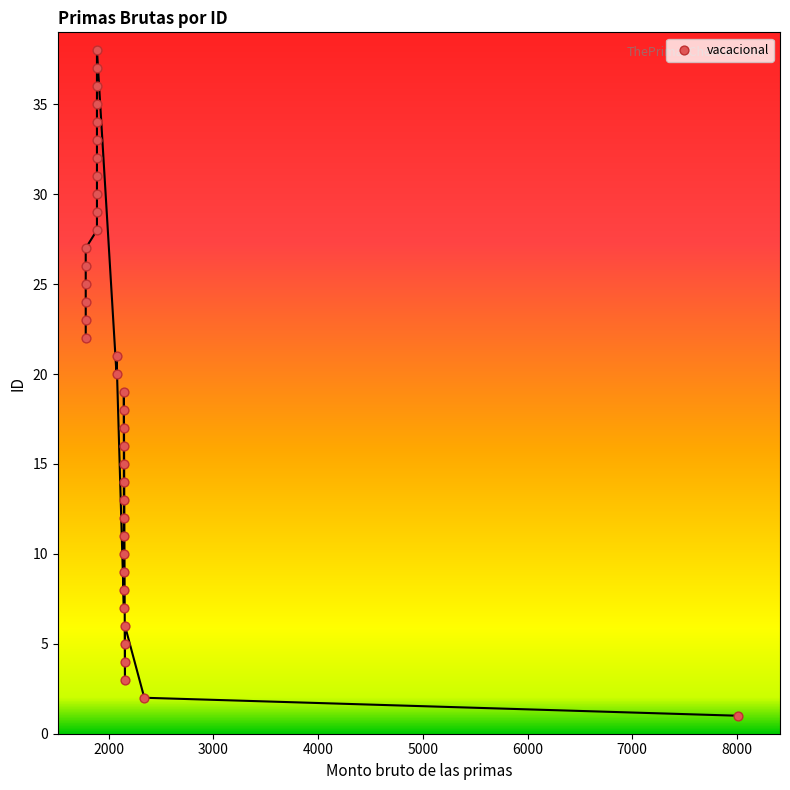

What is the range of Y values (max minus min)?

37